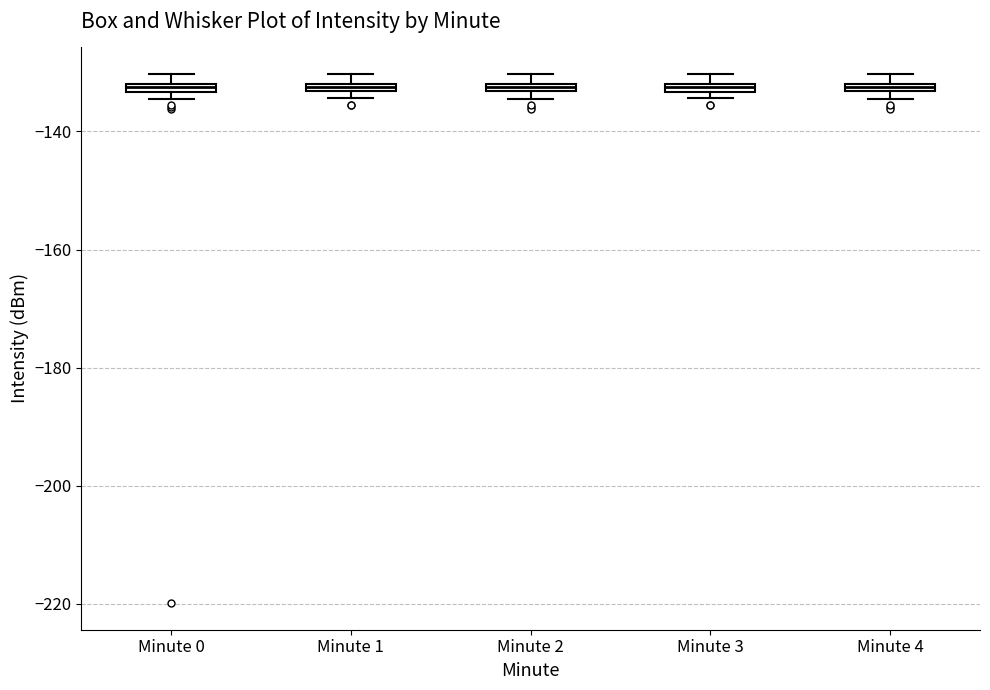

Where is the lower edge of the box for Minute 1 on the y-axis? The values are not printed on the chart, so give them approximately, as read against the axis.

-134